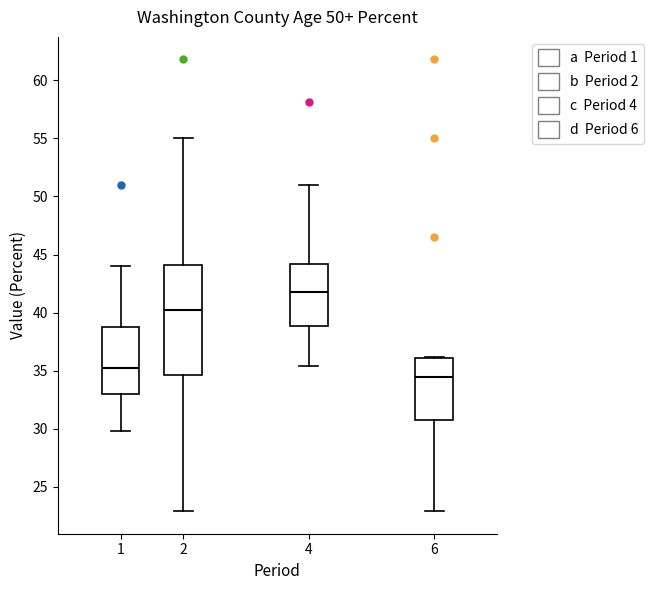

Which box is the tallest, from its lower edge to its upper edge?

2